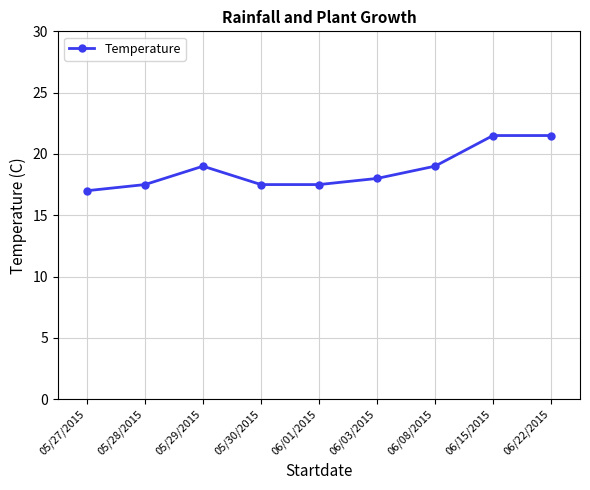

What is the difference between the second highest and minimum values?

4.5